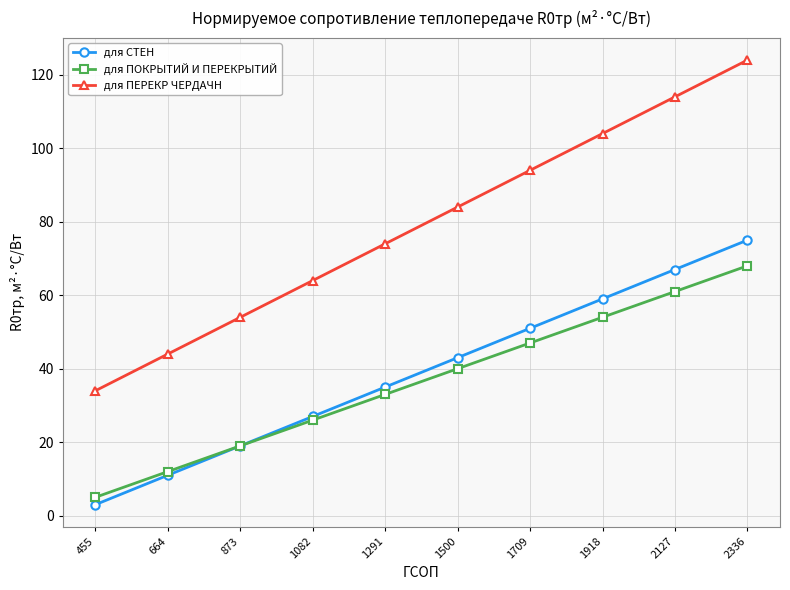

The для СТЕН series shows 27 at 1082. True or false?

True